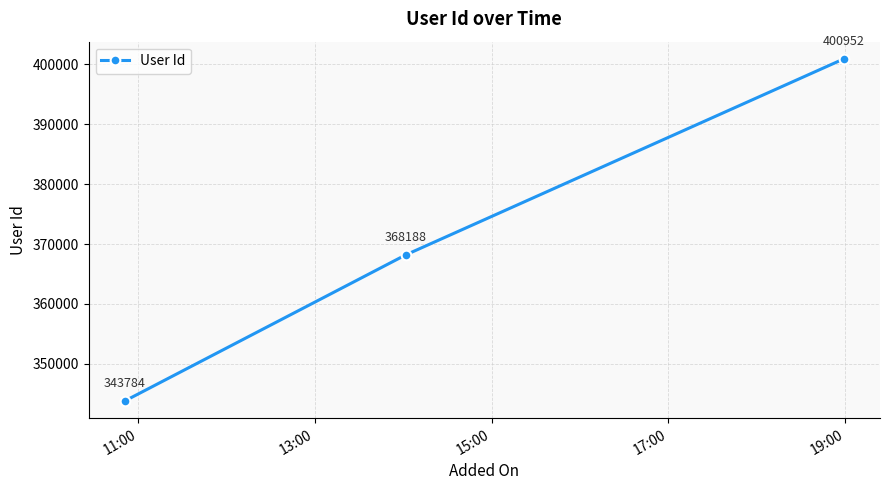

Count the values in the range 343784 to 400952.

3